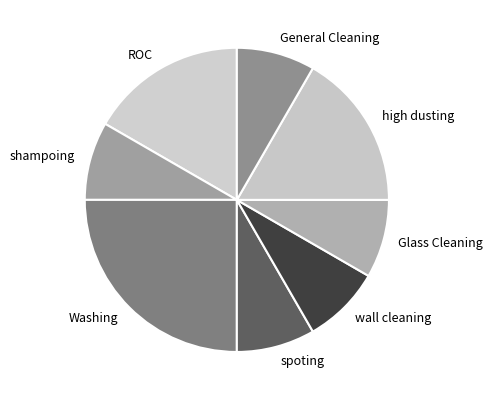

Combined, do wall cleaning and spoting account for over 50%?

No